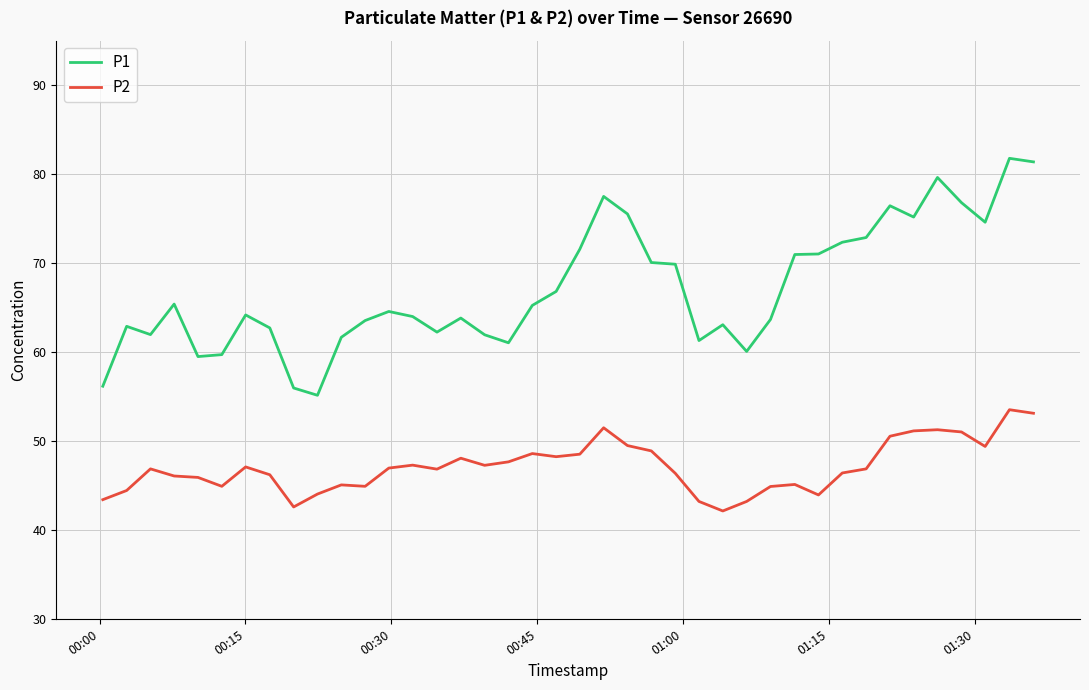

What is the difference between the maximum and minimum values in the P1 series?

26.6